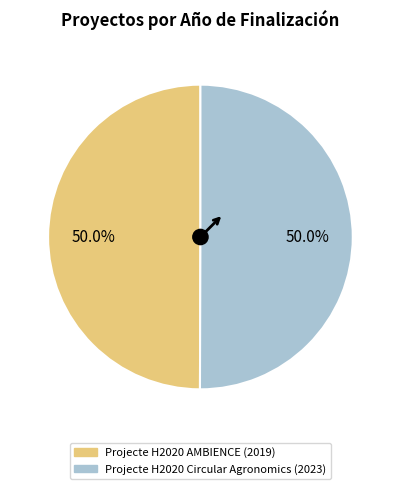

The Projecte H2020 Circular Agronomics slice represents 50% of the pie. True or false?

True